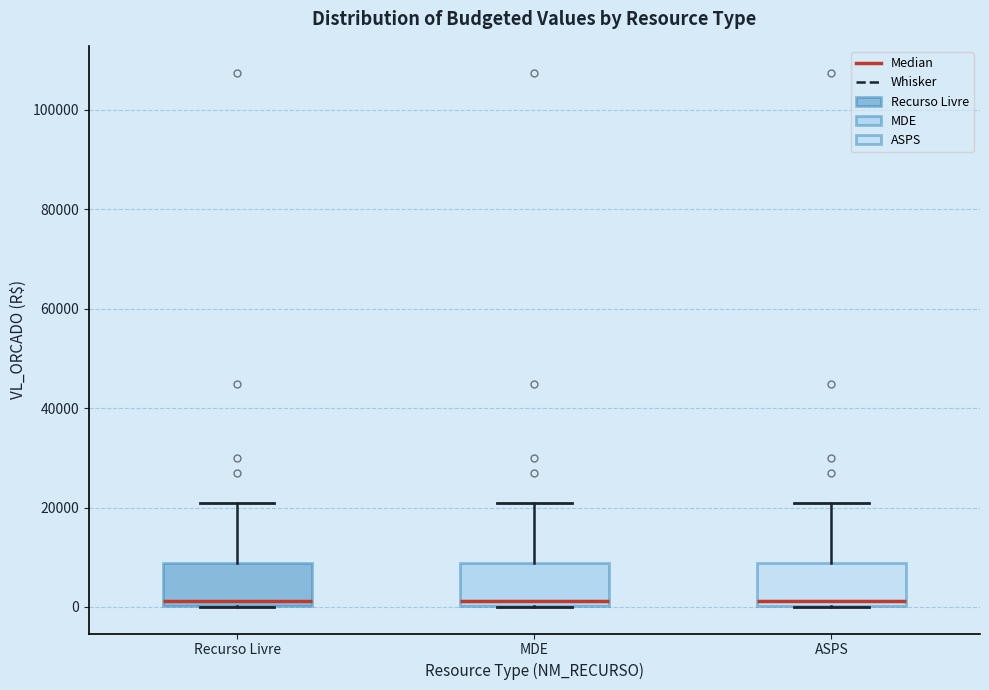

Where does the median line of the box for MDE sit on the y-axis? The values are not printed on the chart, so give them approximately, as read against the axis.

2000